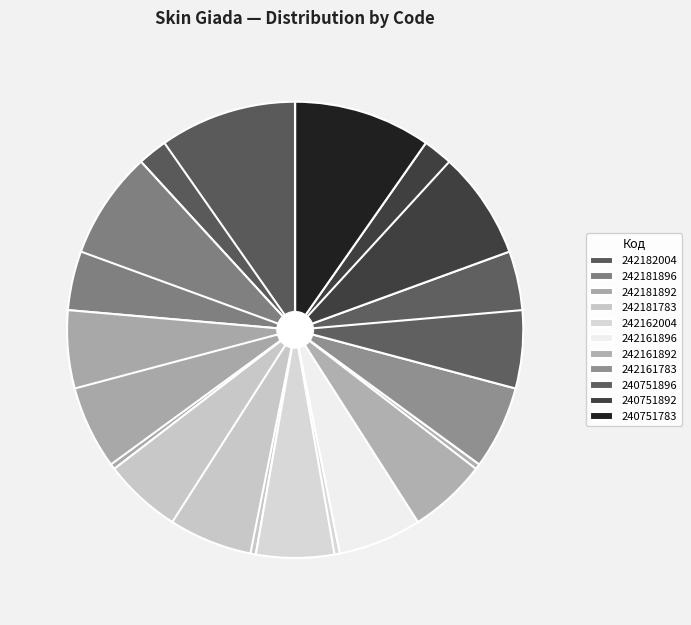

Count the number of slices in the pie.

11